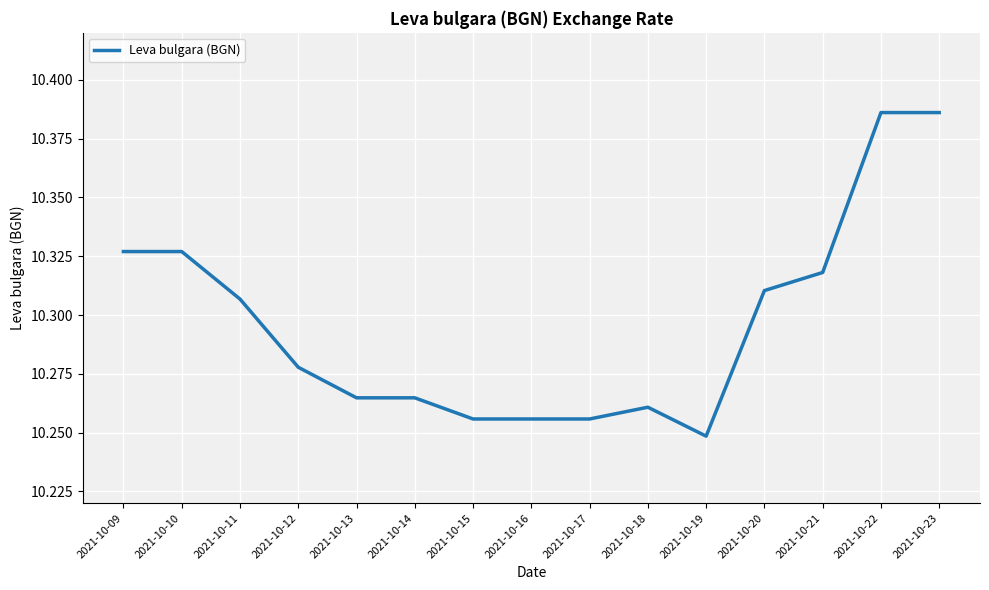

Is it true that the value at 2021-10-14 is 14.3?

False